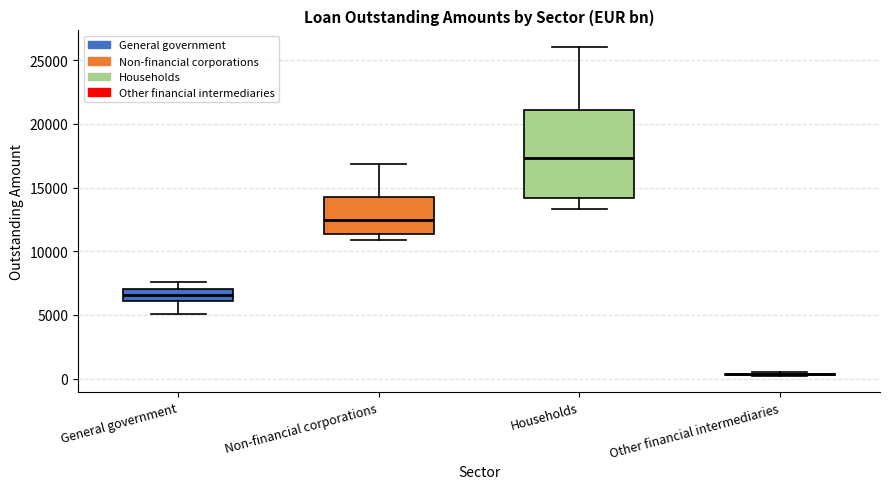

Where does the median line of the box for Non-financial corporations sit on the y-axis? The values are not printed on the chart, so give them approximately, as read against the axis.

12500